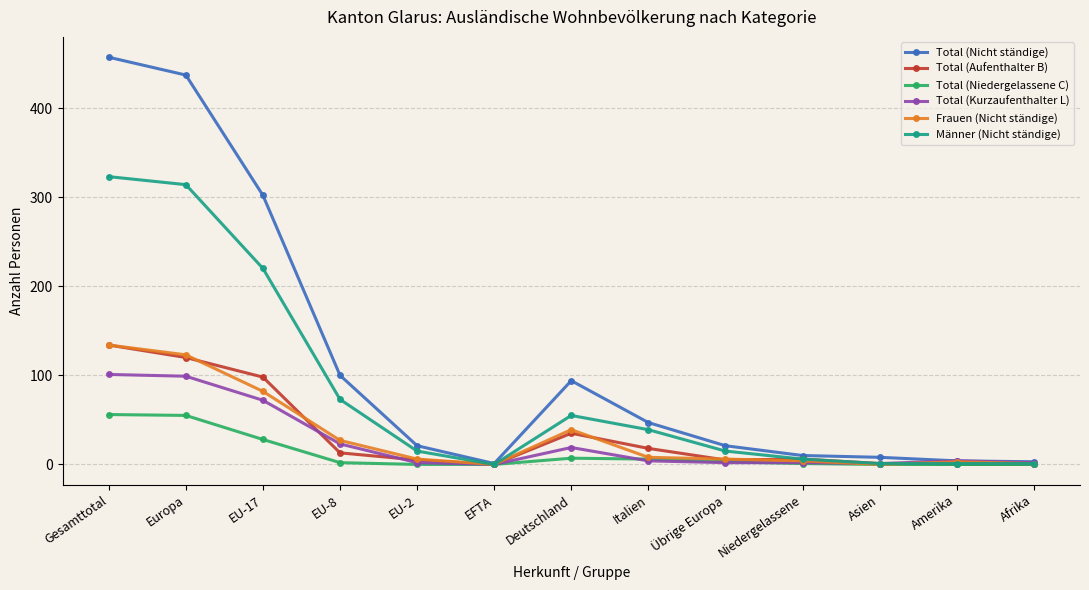

True or false: Frauen (Nicht ständige) has more than 0 points higher than both neighbors.

True